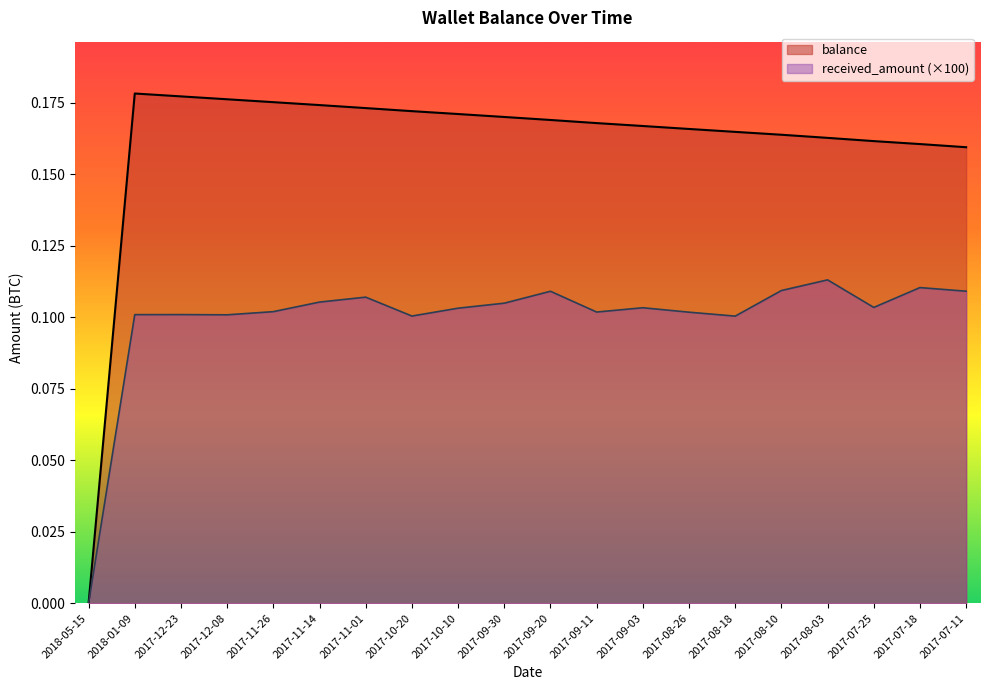

Does the chart have visible grid lines?

No